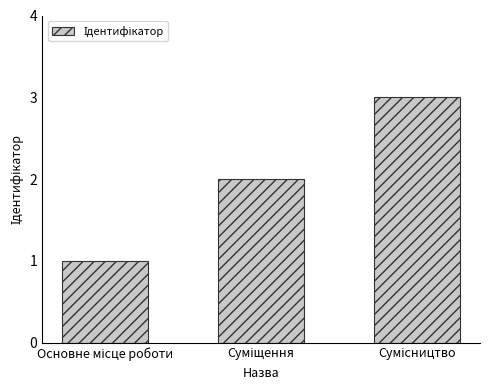

How many bars are there in total?

3